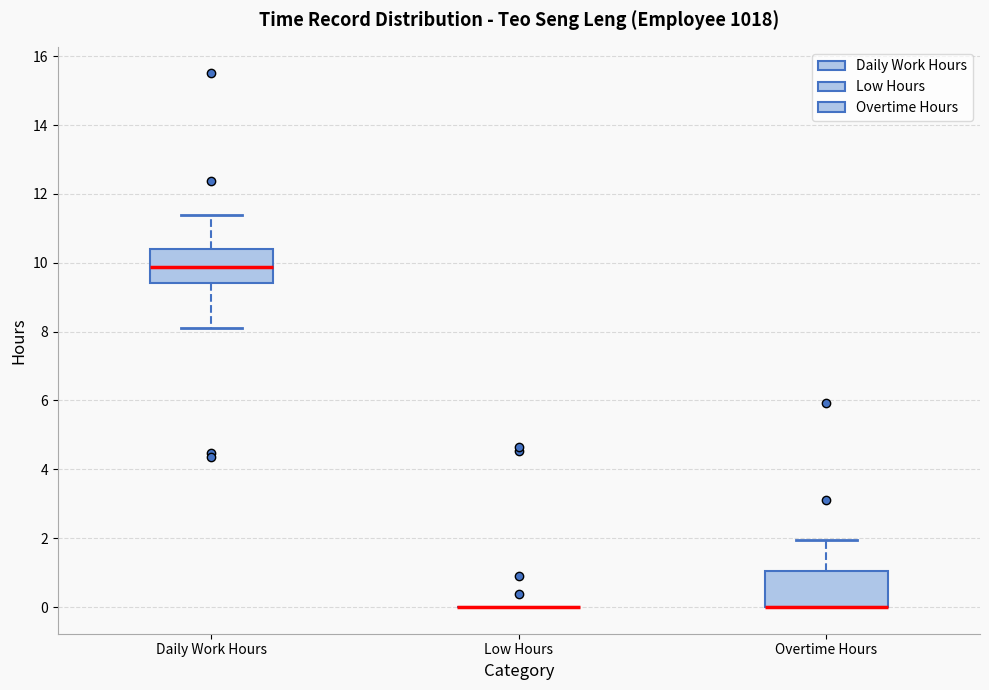

Reading left to right, transcribe this box plot: for each box, give where its median line is, the range the box spans, and where its two whiskers end, as read against the y-axis. The values are not printed on the chart, so give them approximately, as read against the axis.

Daily Work Hours: median 9.8, box 9.4 to 10.4, whiskers 8.2 to 11.4
Low Hours: box collapsed to a line at 0.0, whiskers 0.0 to 0.0
Overtime Hours: median 0.0 (drawn on the box's lower edge), box 0.0 to 1.0, whiskers 0.0 to 2.0